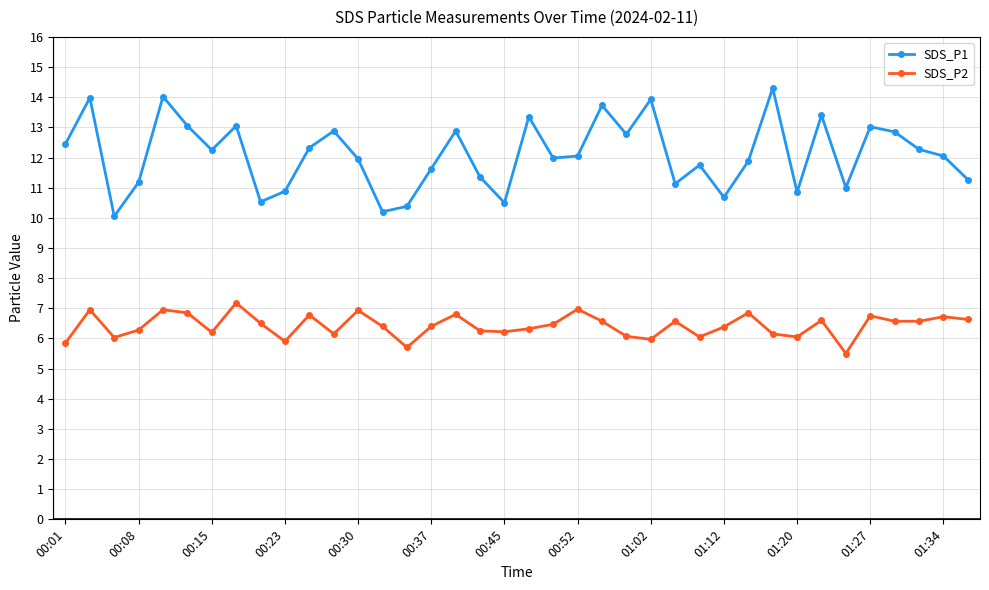

Rank the series by their average value, from highest to lowest.

SDS_P1, SDS_P2